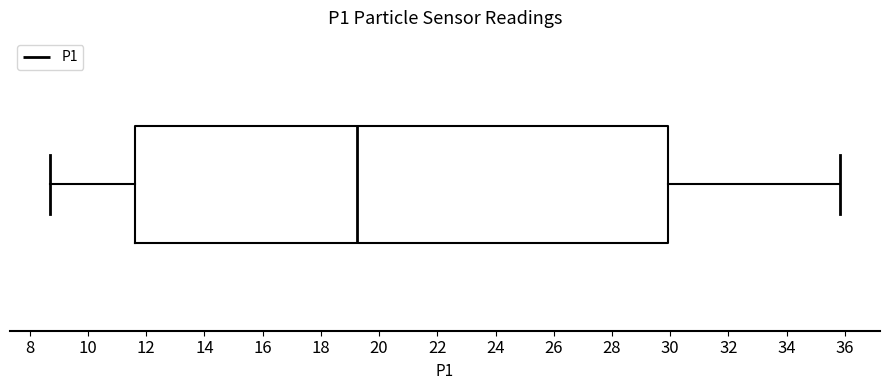

Read this box plot against the x-axis: the position of the median line, the range covered by the box, and the ends of both whiskers. The values are not printed on the chart, so give them approximately, as read against the axis.

median 19.2, box 11.6 to 30.0, whiskers 8.6 to 35.8